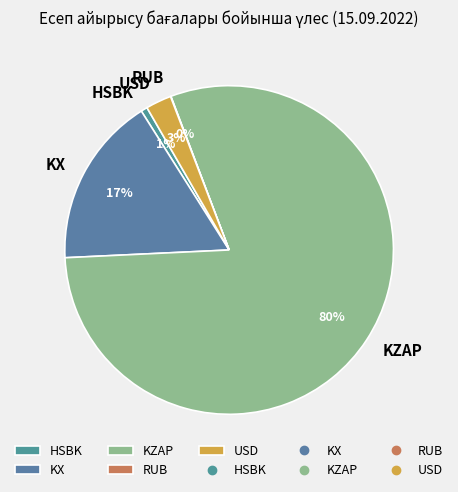

Which slice is the largest?

KZAP